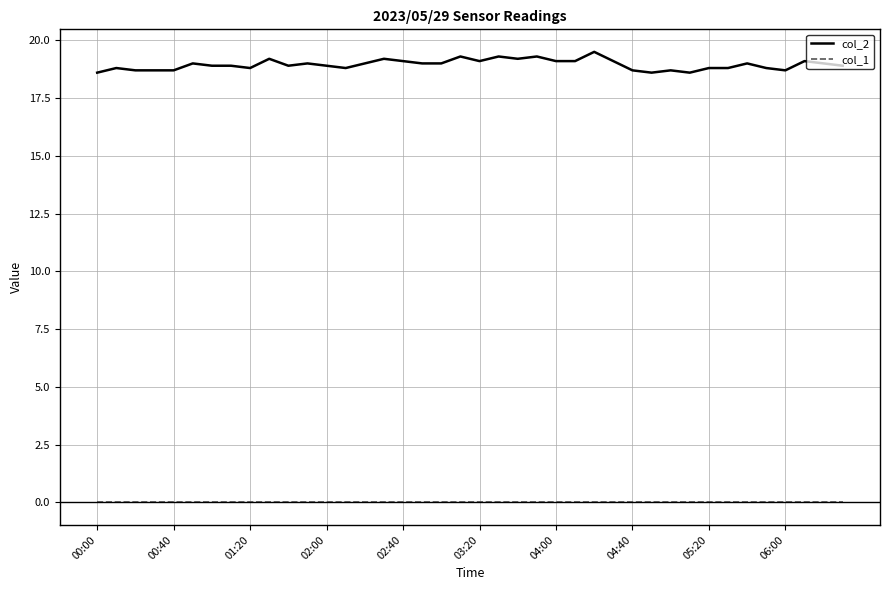

Which series has the widest spread of values?

col_2